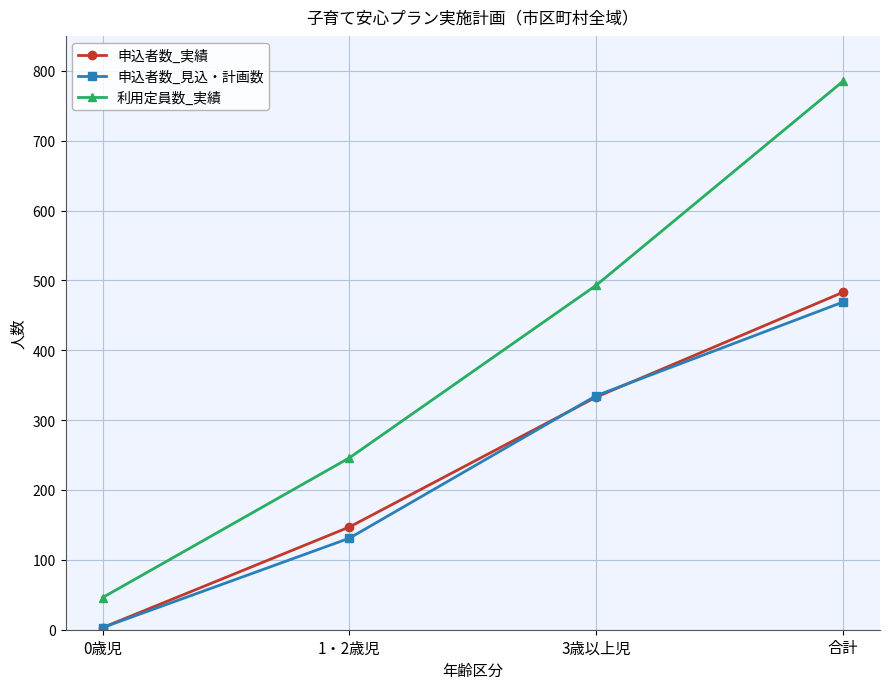

What is the difference between the maximum and minimum values in the 申込者数_見込・計画数 series?

466